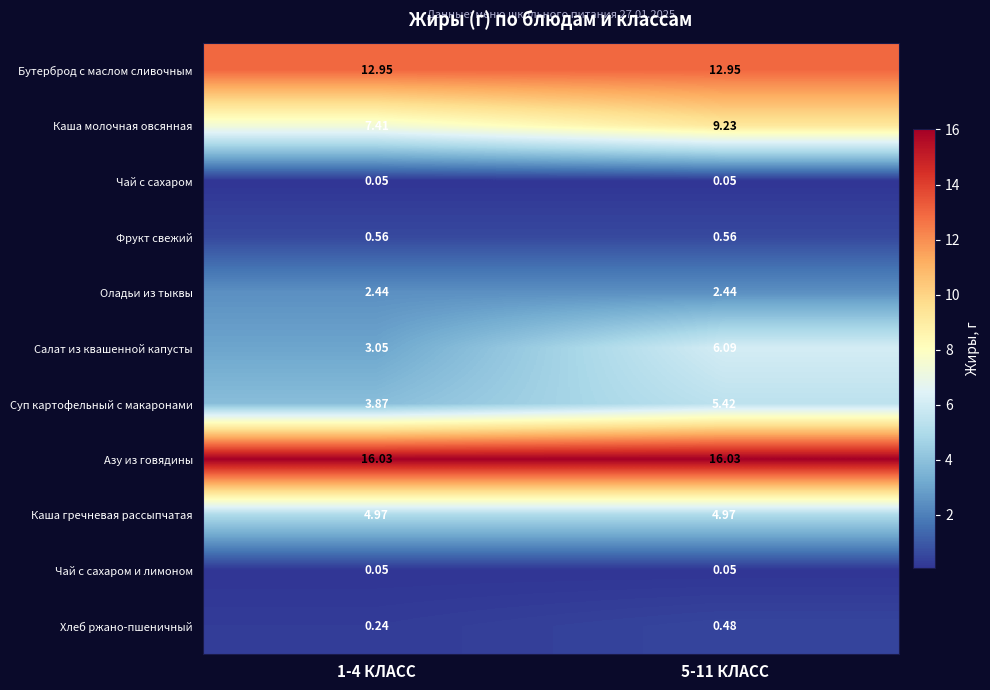

Which series has the largest total across all categories?

Азу из говядины